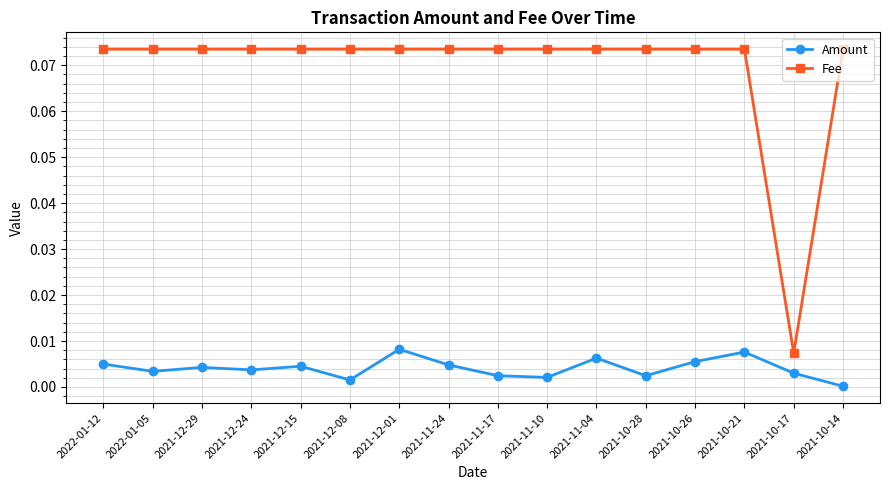

Does the chart display data point markers on the line(s)?

Yes